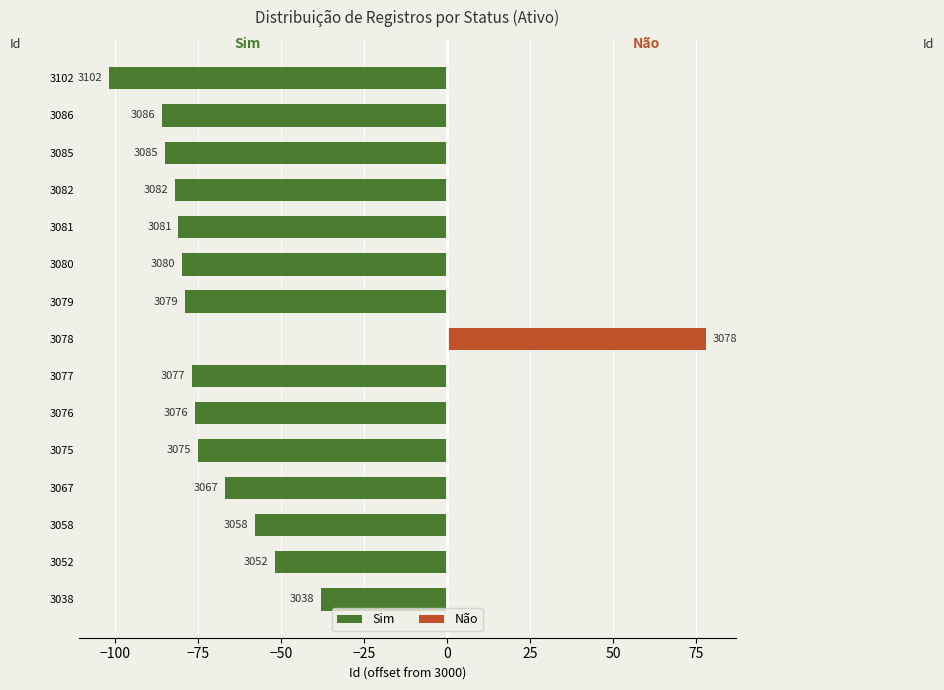

What is the maximum value shown in the chart?

78